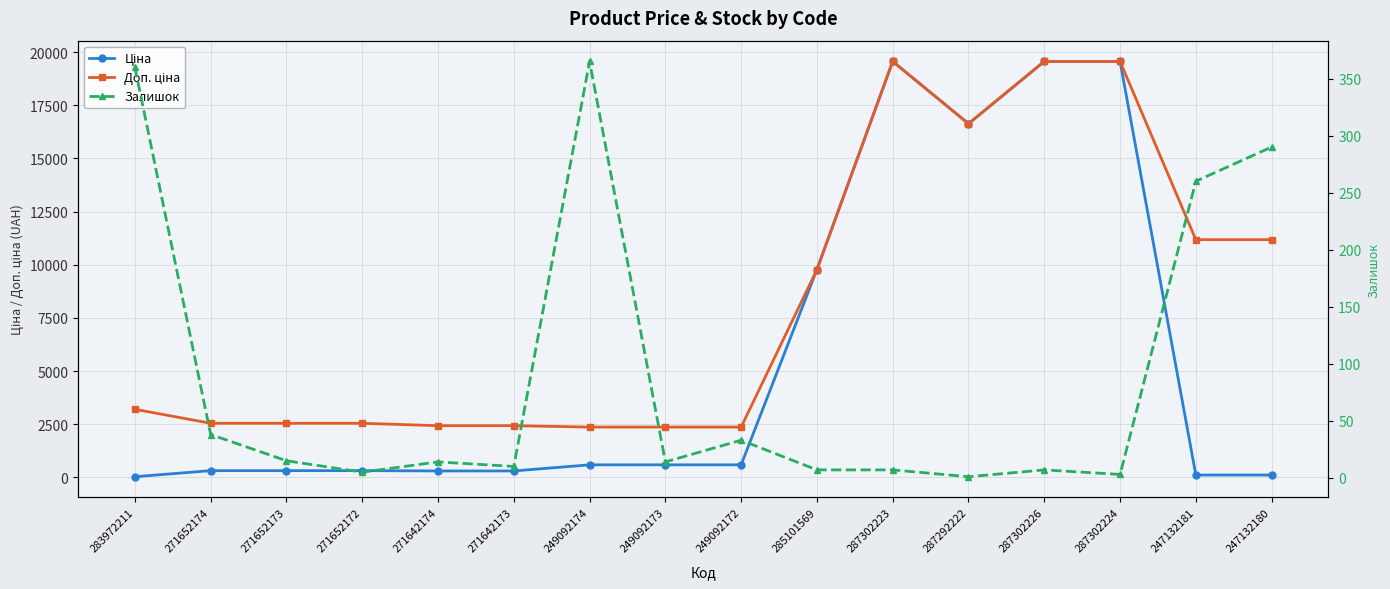

Reading left to right, list all the values displayed in this chart.

Ціна: 283972211=32.0	271652174=318.3	271652173=318.3	271652172=318.3	271642174=304.1	271642173=304.1	249092174=591.6	249092173=591.6	249092172=591.6	285101569=9775.5	287302223=19564.9	287292222=16636.8	287302226=19564.9	287302224=19564.9	247132181=111.8	247132180=111.8
Доп. ціна: 283972211=3205.0	271652174=2546.4	271652173=2546.4	271652172=2546.4	271642174=2432.8	271642173=2432.8	249092174=2366.5	249092173=2366.5	249092172=2366.5	285101569=9775.5	287302223=19564.9	287292222=16636.8	287302226=19564.9	287302224=19564.9	247132181=11182.0	247132180=11182.0
Залишок: 283972211=360.0	271652174=38.0	271652173=15.0	271652172=5.0	271642174=14.0	271642173=10.0	249092174=365.0	249092173=14.0	249092172=33.0	285101569=7.0	287302223=7.0	287292222=1.0	287302226=7.0	287302224=3.0	247132181=260.0	247132180=290.0